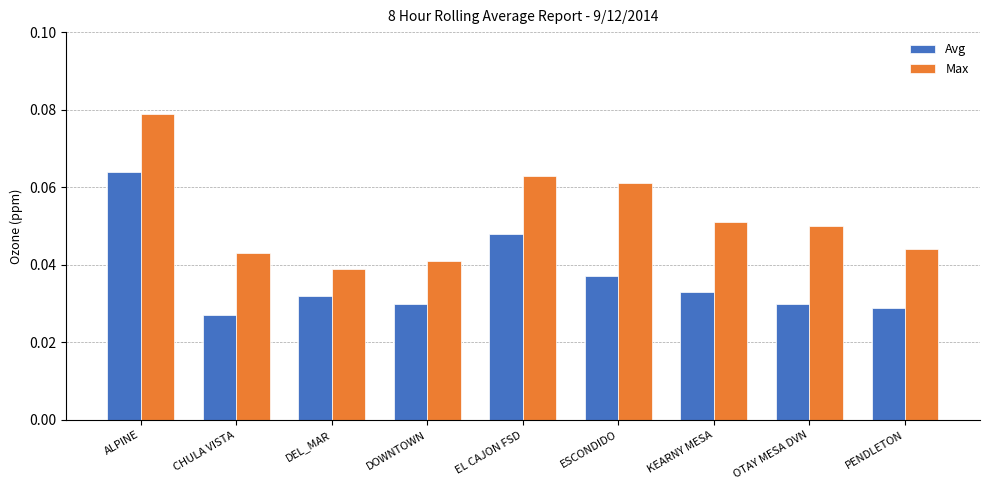

At which category is the sum across all series the highest?

ALPINE